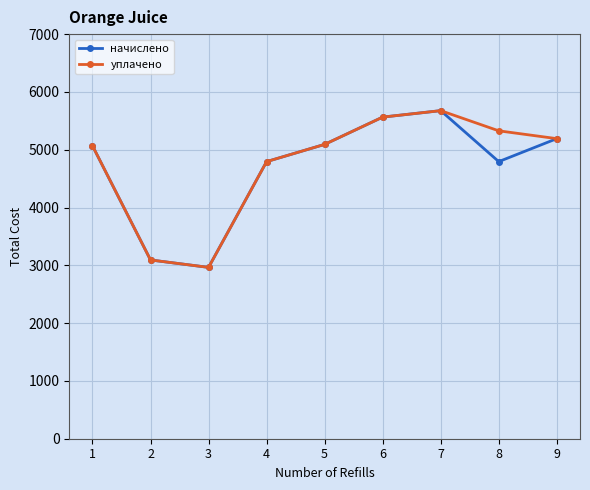

How many interior local valleys does the начислено series have?

2